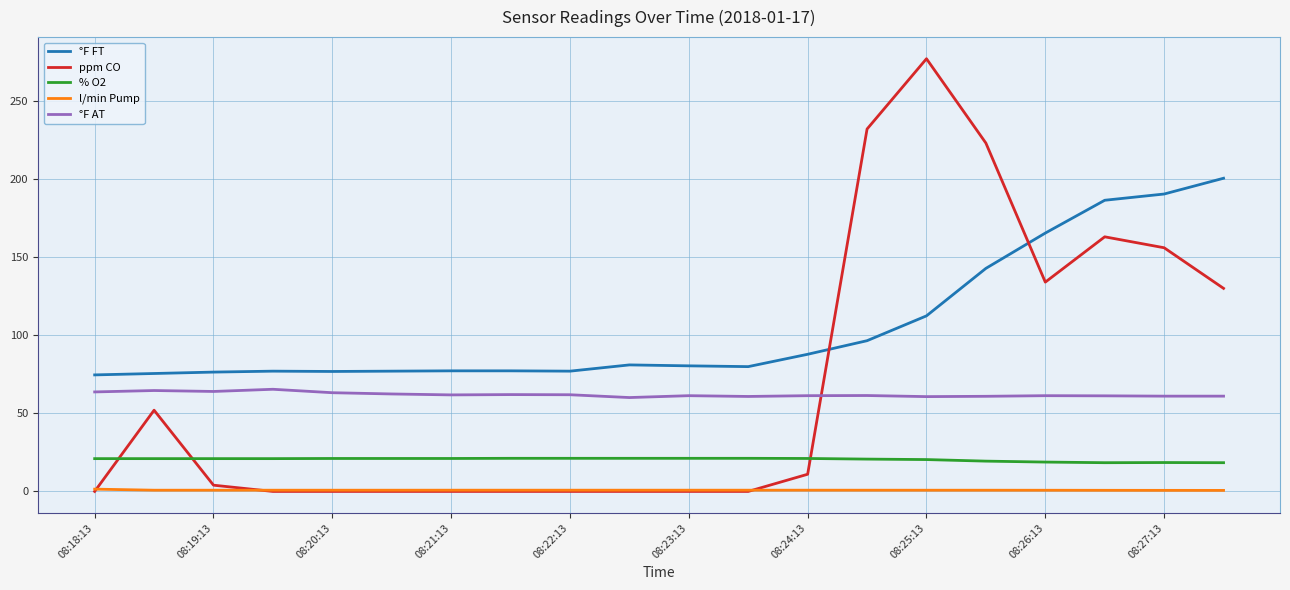

True or false: °F AT and °F FT cross at least once.

False